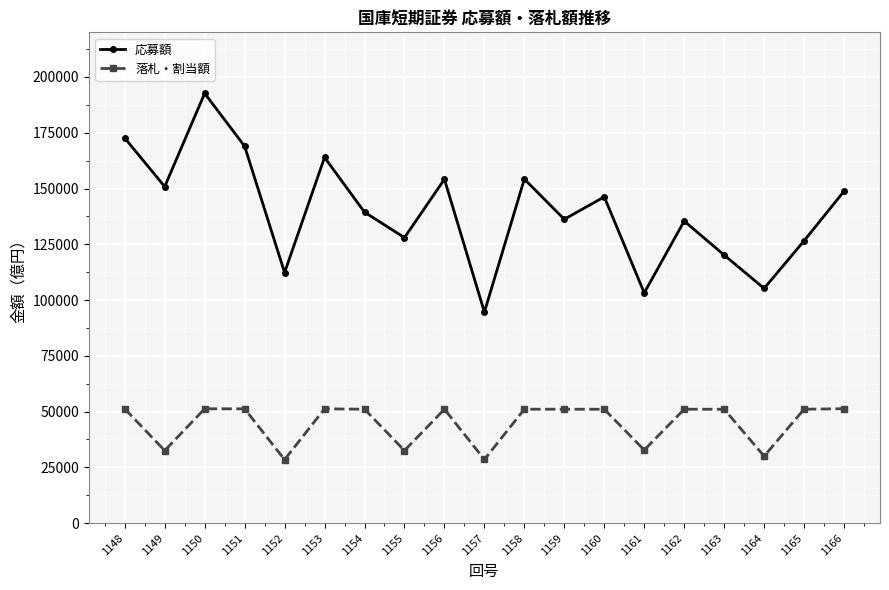

What is the sum of all 応募額 values?

2653450.4